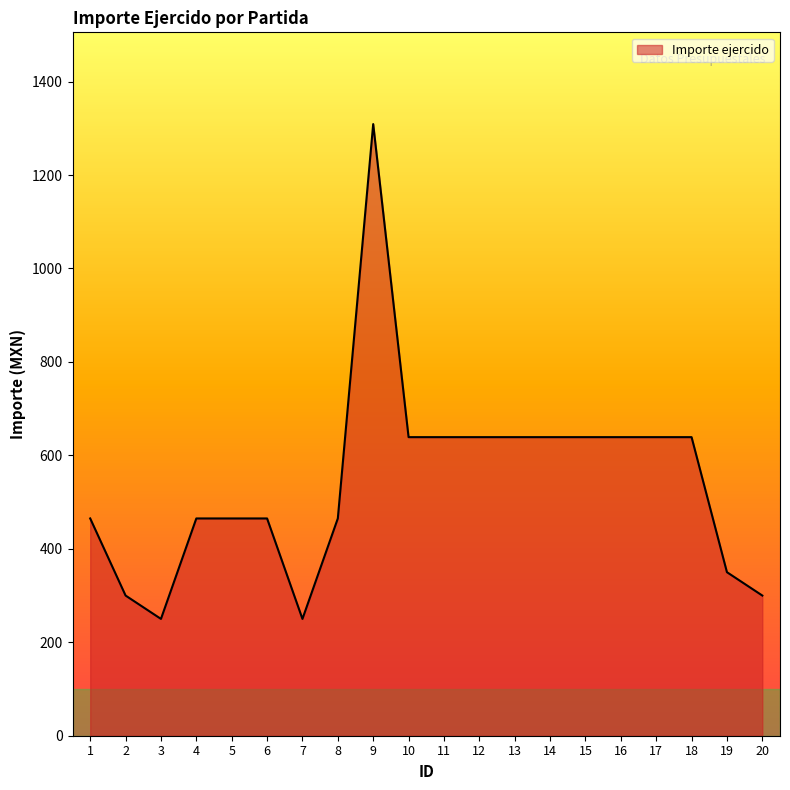

Is it true that the value at 5 is 154?

False